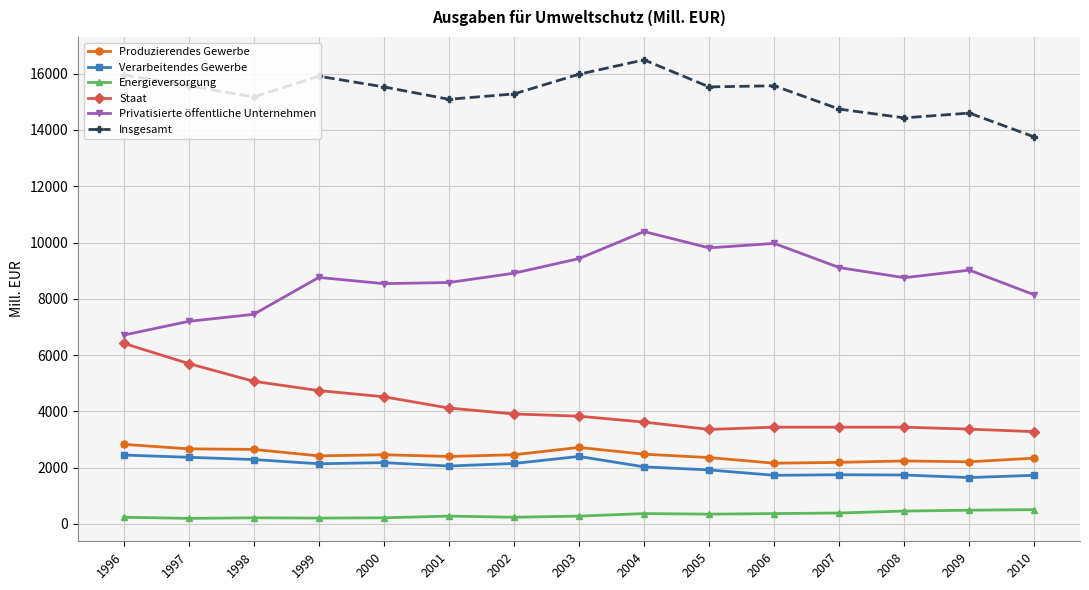

True or false: Verarbeitendes Gewerbe has more than 0 interior local peaks.

True